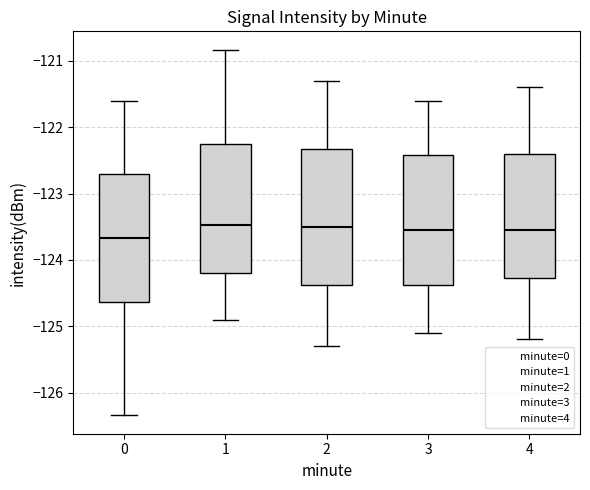

Reading left to right, transcribe this box plot: for each box, give where its median line is, the range the box spans, and where its two whiskers end, as read against the y-axis. The values are not printed on the chart, so give them approximately, as read against the axis.

0: median -123.7, box -124.6 to -122.7, whiskers -126.3 to -121.6
1: median -123.5, box -124.2 to -122.2, whiskers -124.9 to -120.8
2: median -123.5, box -124.4 to -122.3, whiskers -125.3 to -121.3
3: median -123.5, box -124.4 to -122.4, whiskers -125.1 to -121.6
4: median -123.5, box -124.3 to -122.4, whiskers -125.2 to -121.4